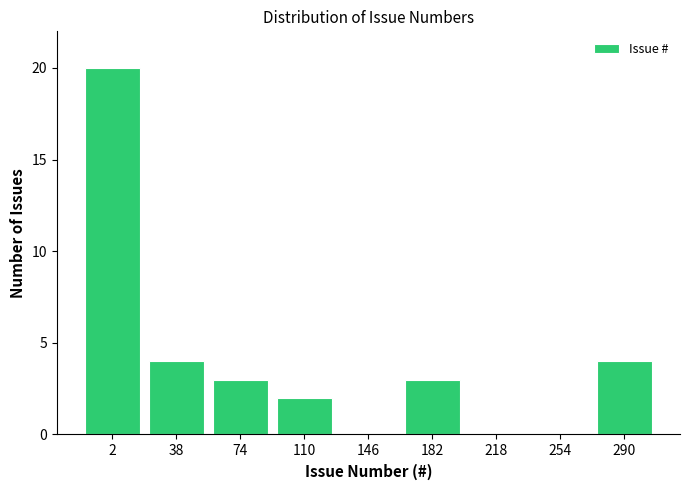

Reading left to right, what are all the values shown in this chart?

2=20	38=4	74=3	110=2	146=0	182=3	218=0	254=0	290=4